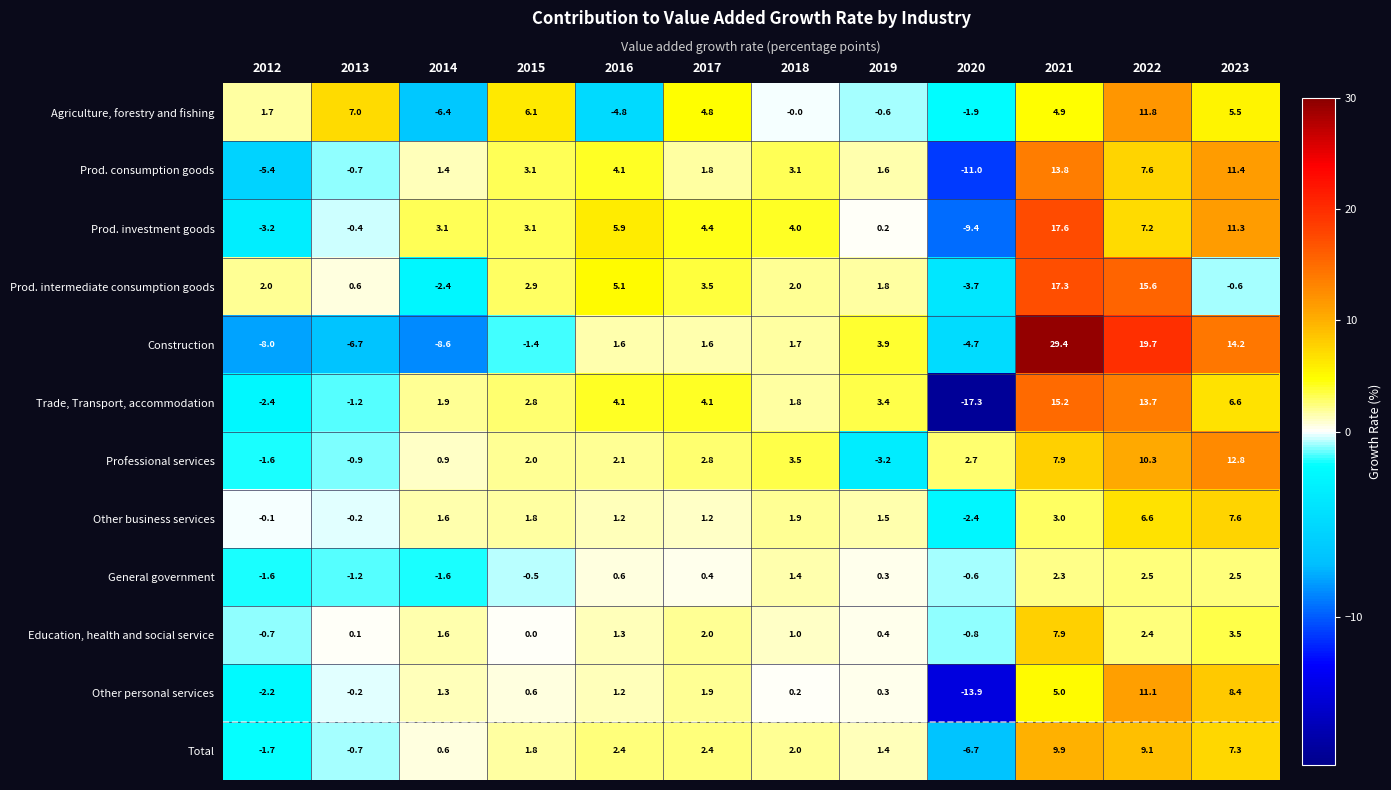

Between 2013 and 2016, which series saw the biggest shift?

Agriculture, forestry and fishing